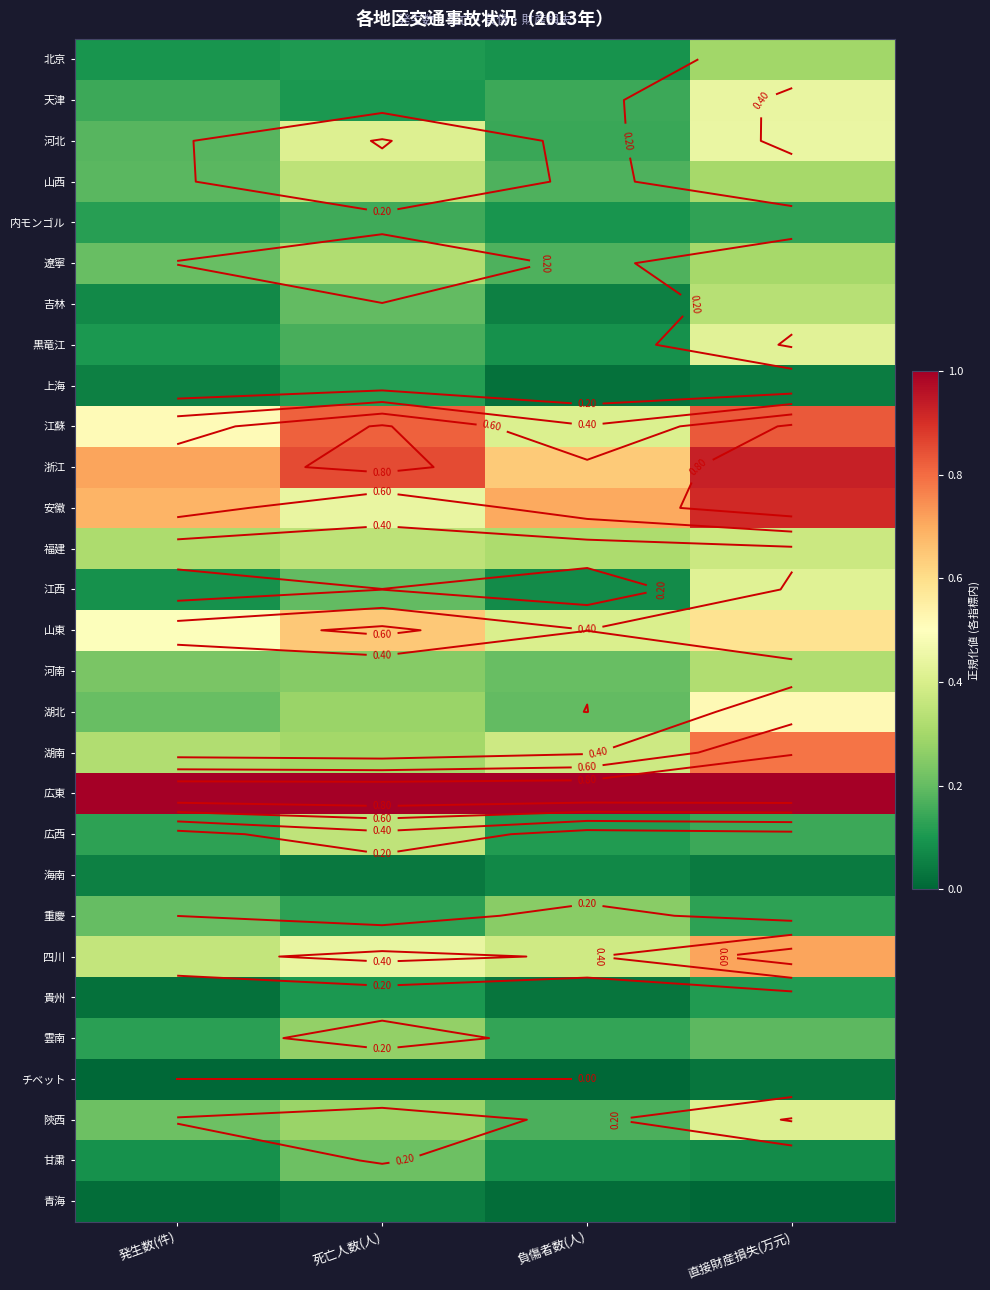

Where is 黒竜江 nearest to the value 0?

負傷者数(人)